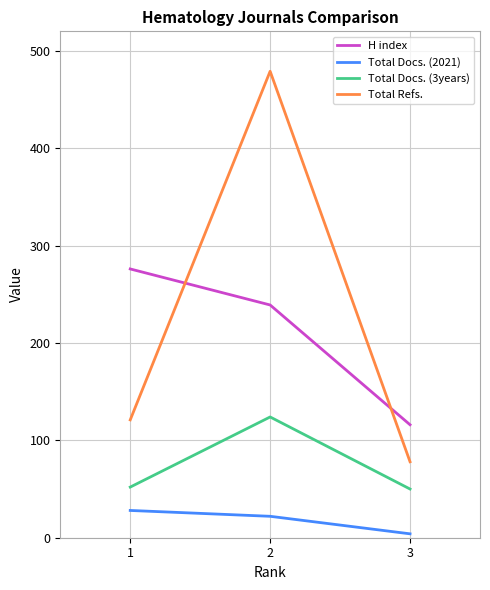

At how many categories does at least one series exceed 18?

3